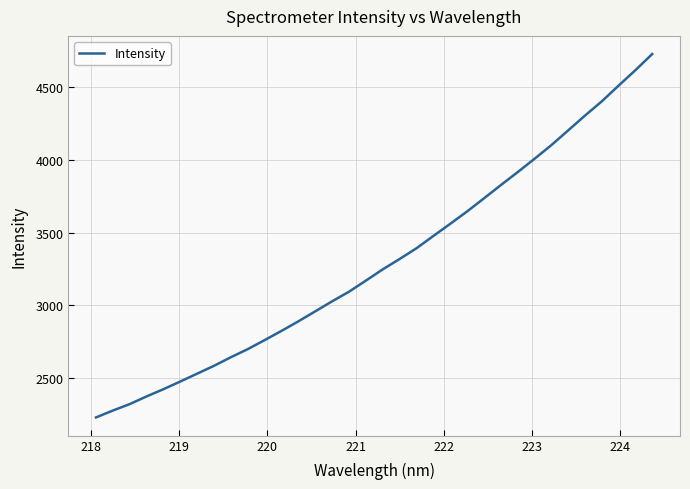

What is the difference between the maximum and minimum values?

2497.2